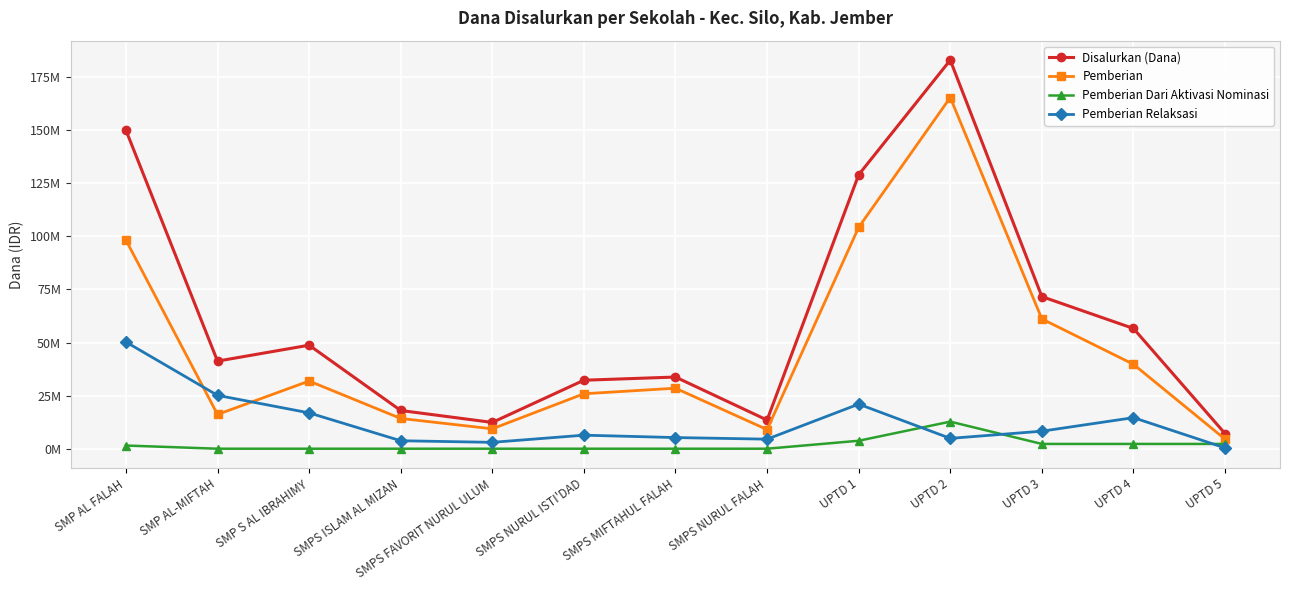

Is this an area chart (filled region under the line)?

No